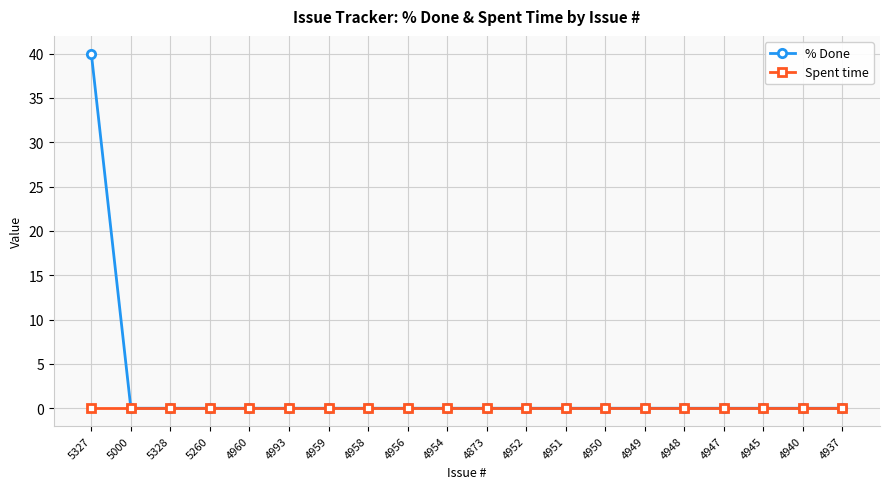

Which series has the largest total across all categories?

% Done